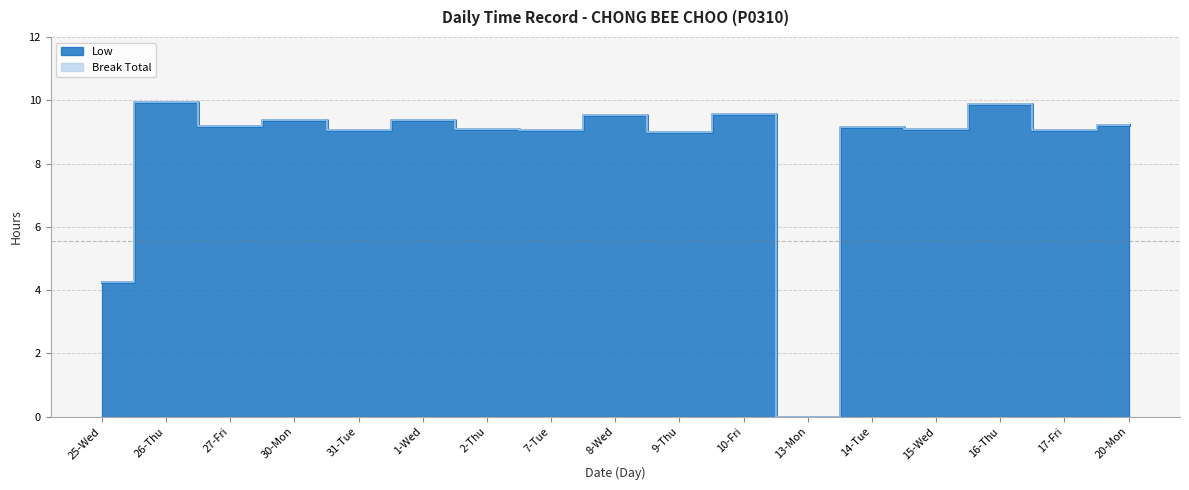

What value does the data have at 16-Thu?

9.9